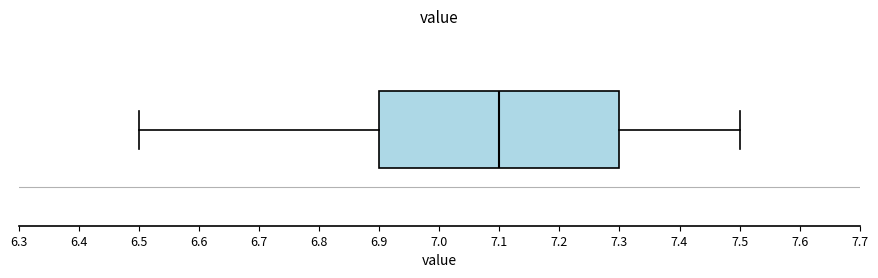

Where does the right whisker of the box end on the x-axis? The values are not printed on the chart, so give them approximately, as read against the axis.

7.5